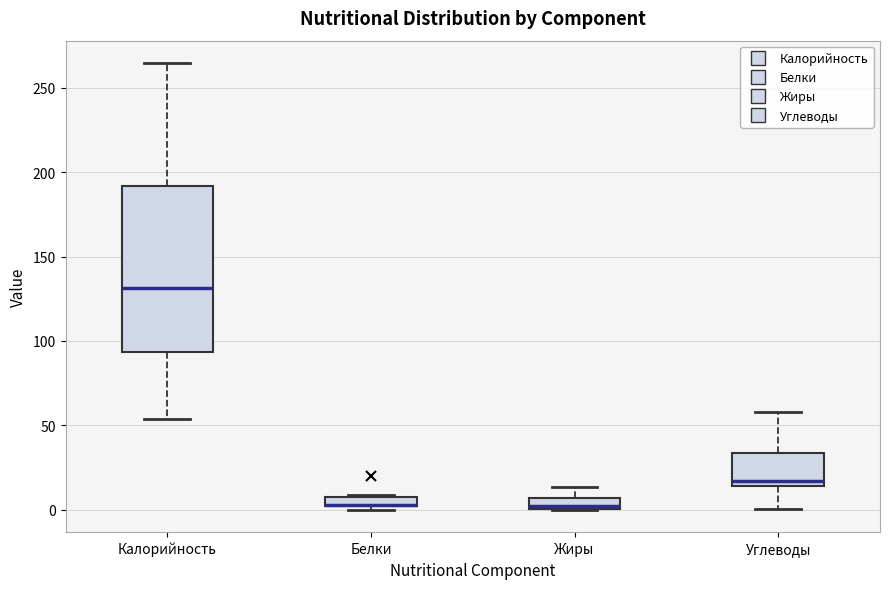

Comparing the boxes themselves (not the whiskers), which one is the tallest?

Калорийность